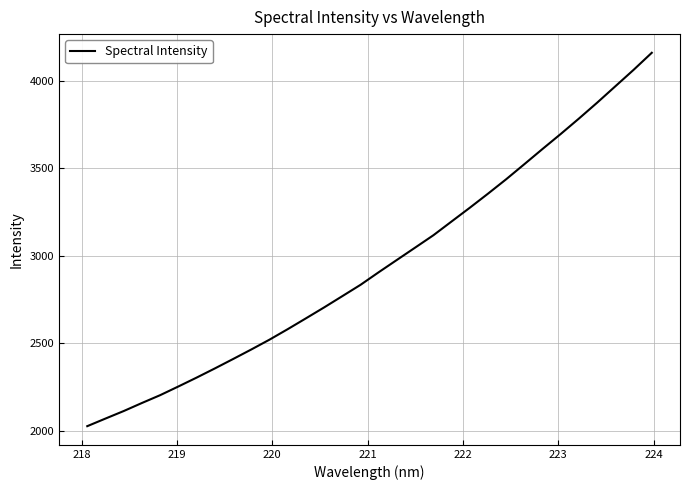

What is the difference between the maximum and minimum values?

2136.8